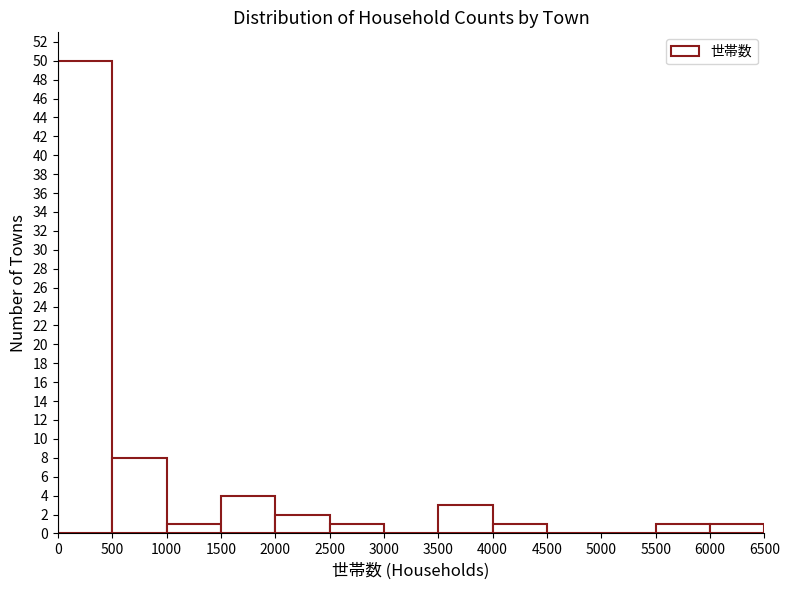

What is the height of the bar covering 2500 to 3000 on the x-axis? The values are not printed on the chart, so give them approximately, as read against the axis.

1